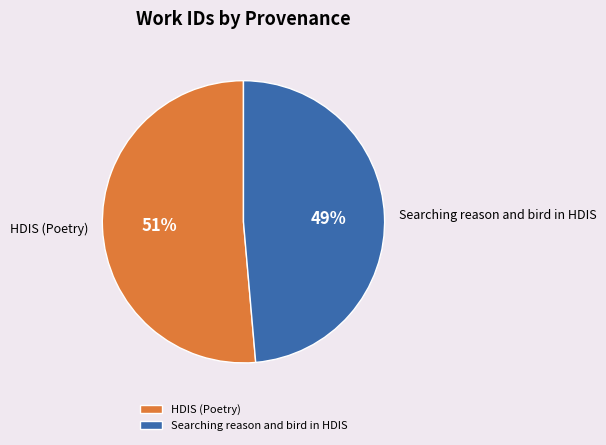

Which slice is the largest?

HDIS (Poetry)